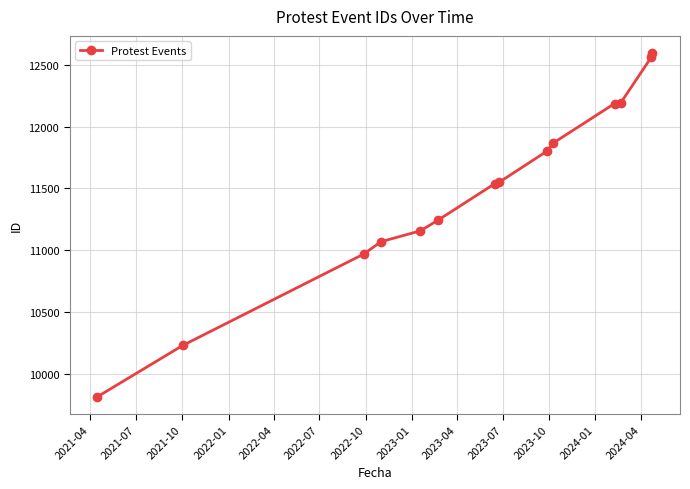

What is the value of the 6th point from the left?

11243